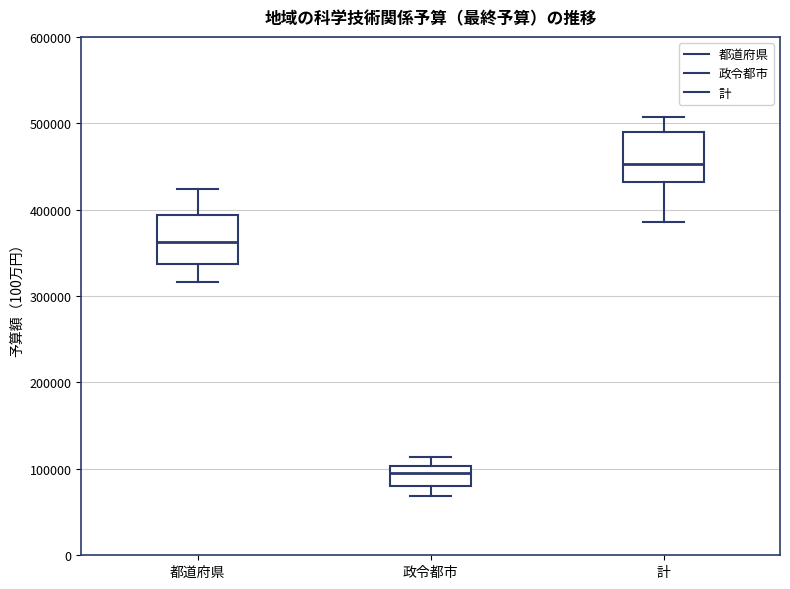

Reading left to right, transcribe this box plot: for each box, give where its median line is, the range the box spans, and where its two whiskers end, as read against the y-axis. The values are not printed on the chart, so give them approximately, as read against the axis.

都道府県: median 360000, box 340000 to 390000, whiskers 320000 to 420000
政令都市: median 100000 (just below the box's upper edge), box 80000 to 100000, whiskers 70000 to 110000
計: median 450000, box 430000 to 490000, whiskers 390000 to 510000